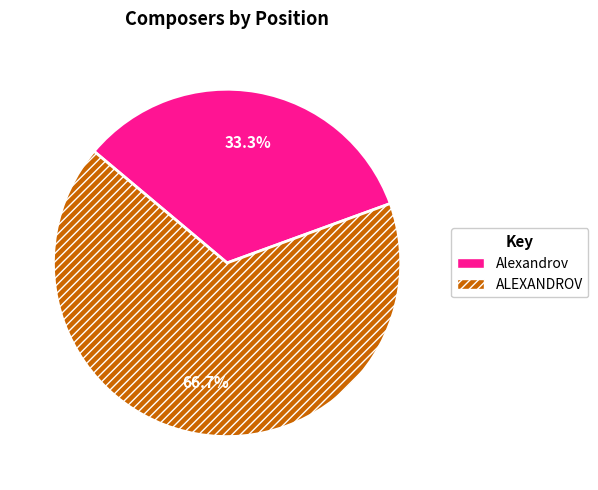

How many segments does this pie chart have?

2